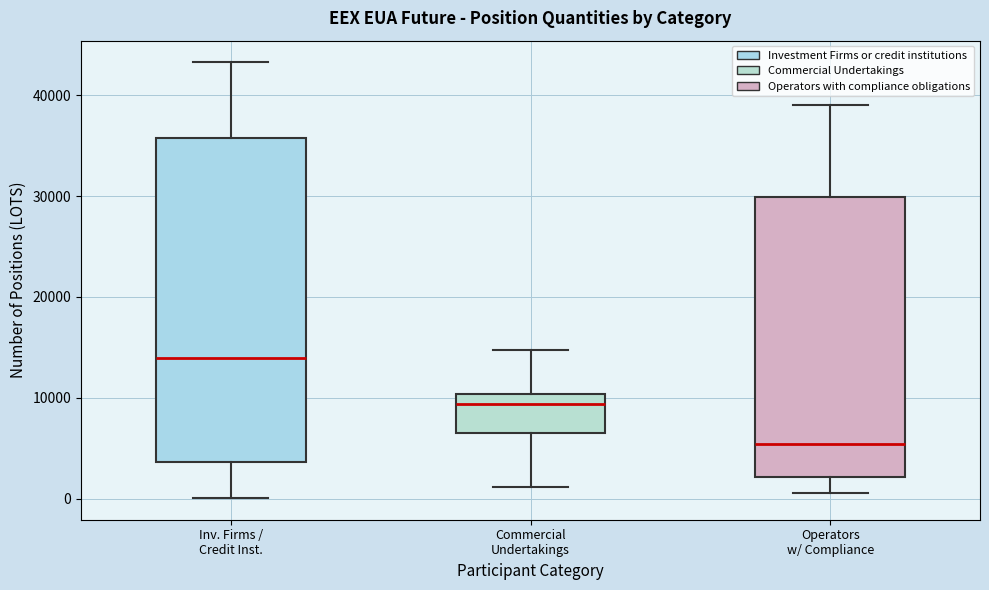

Reading left to right, transcribe this box plot: for each box, give where its median line is, the range the box spans, and where its two whiskers end, as read against the y-axis. The values are not printed on the chart, so give them approximately, as read against the axis.

Inv. Firms / Credit Inst.: median 14000, box 4000 to 36000, whiskers 0 to 43000
Commercial Undertakings: median 9000, box 6000 to 10000, whiskers 1000 to 15000
Operators w/ Compliance: median 5000, box 2000 to 30000, whiskers 1000 to 39000